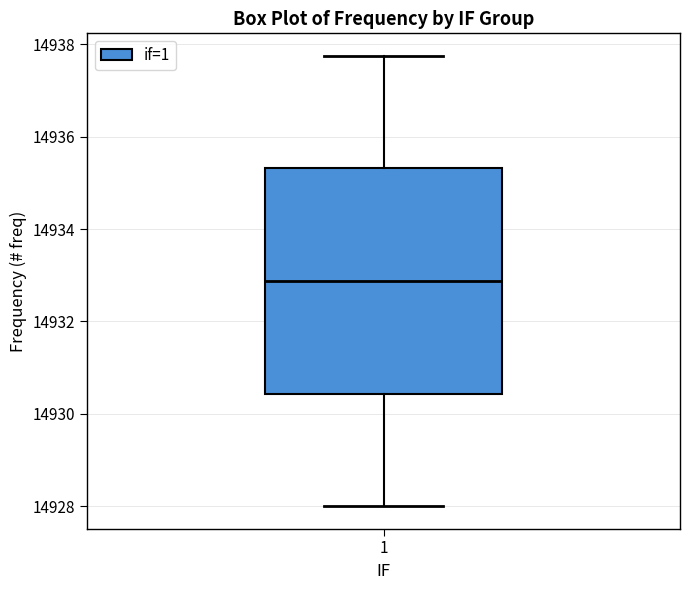

Transcribe this box plot: give where the median line is, the range the box spans, and where the two whiskers end, as read against the y-axis. The values are not printed on the chart, so give them approximately, as read against the axis.

median 14932.8, box 14930.4 to 14935.4, whiskers 14928.0 to 14937.8